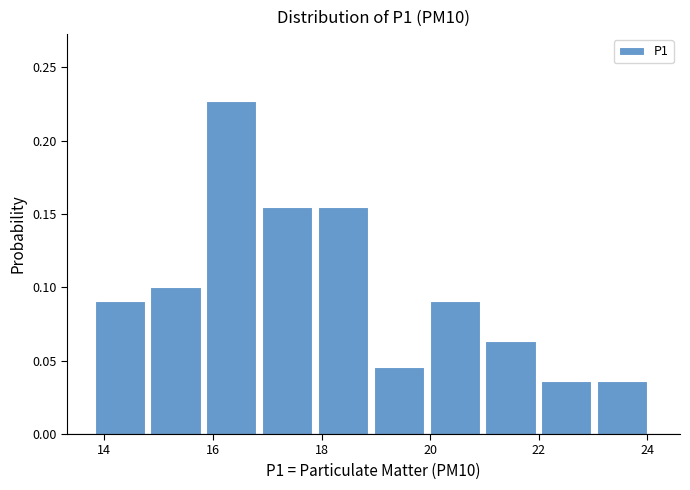

Reading left to right, transcribe this chart: for each bar, give the range it covers on the x-axis and its height. Neither the bar edges nor the heights are printed on the chart, so give them approximately, as read against the axes.

13.8 to 14.8: 0.090
14.8 to 15.8: 0.100
15.8 to 17.0: 0.225
17.0 to 18.0: 0.155
18.0 to 19.0: 0.155
19.0 to 20.0: 0.045
20.0 to 21.0: 0.090
21.0 to 22.0: 0.065
22.0 to 23.0: 0.035
23.0 to 24.2: 0.035